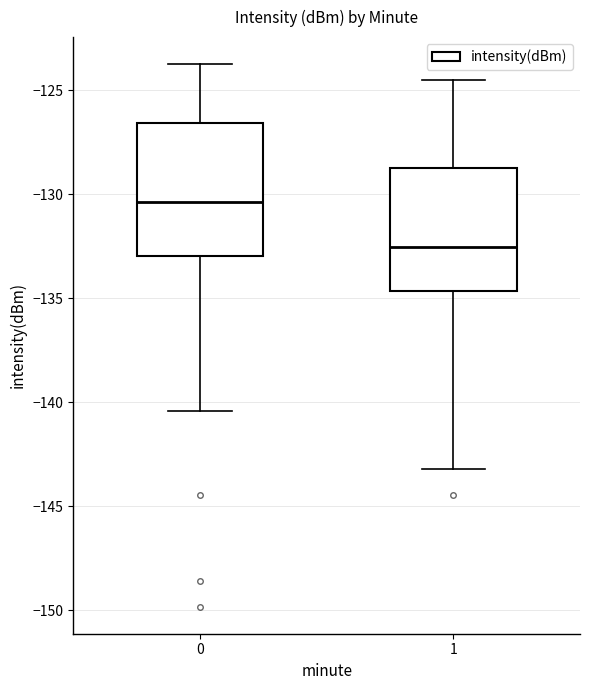

Which box has the highest median line?

0